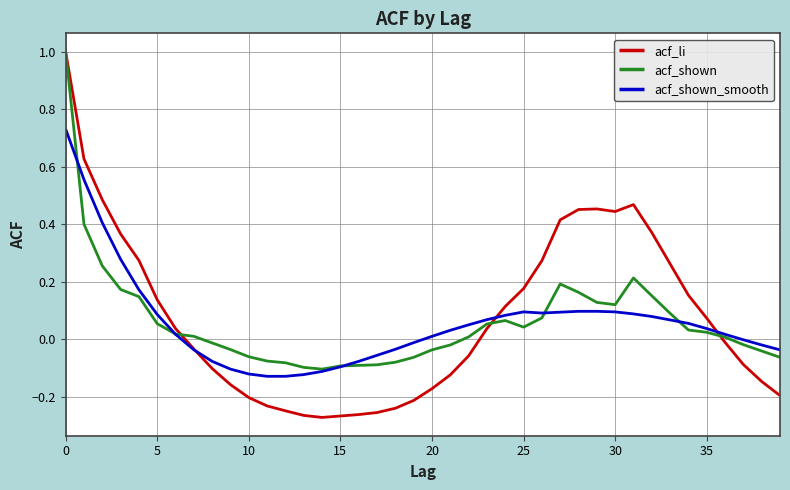

What is the maximum value shown in the chart?

1.0